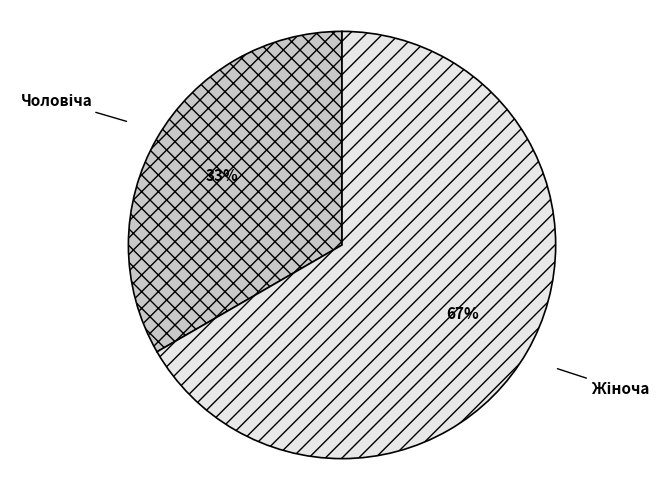

Is there a majority slice in this chart?

Yes